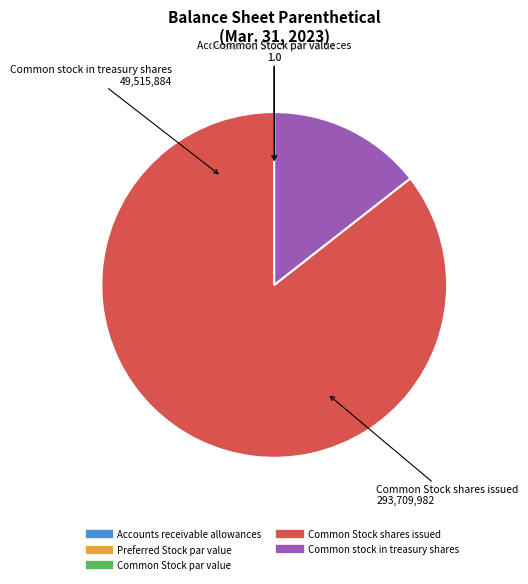

Which slice represents more than half of the pie?

Common Stock shares issued